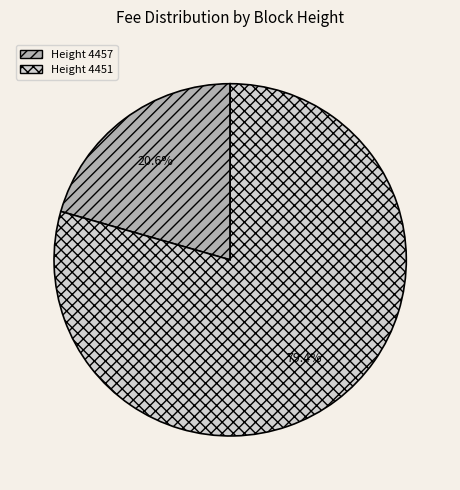

Does any single category account for the majority?

Yes